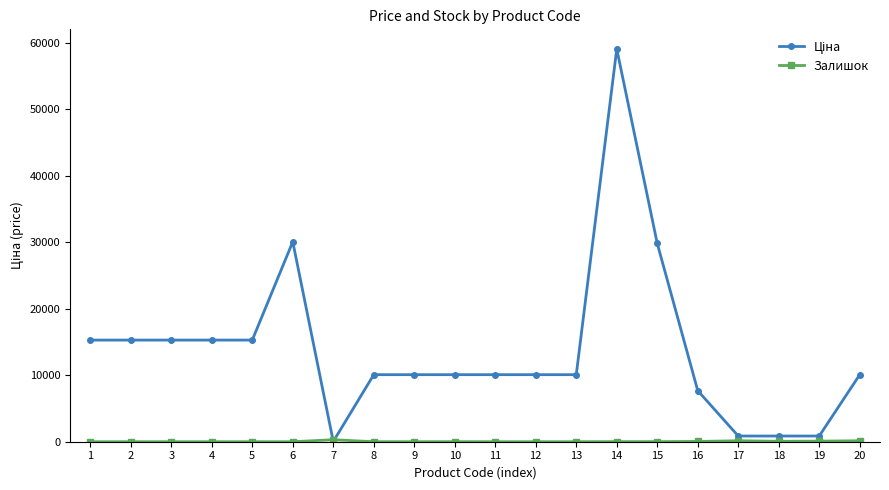

At which category is the sum across all series the highest?

14